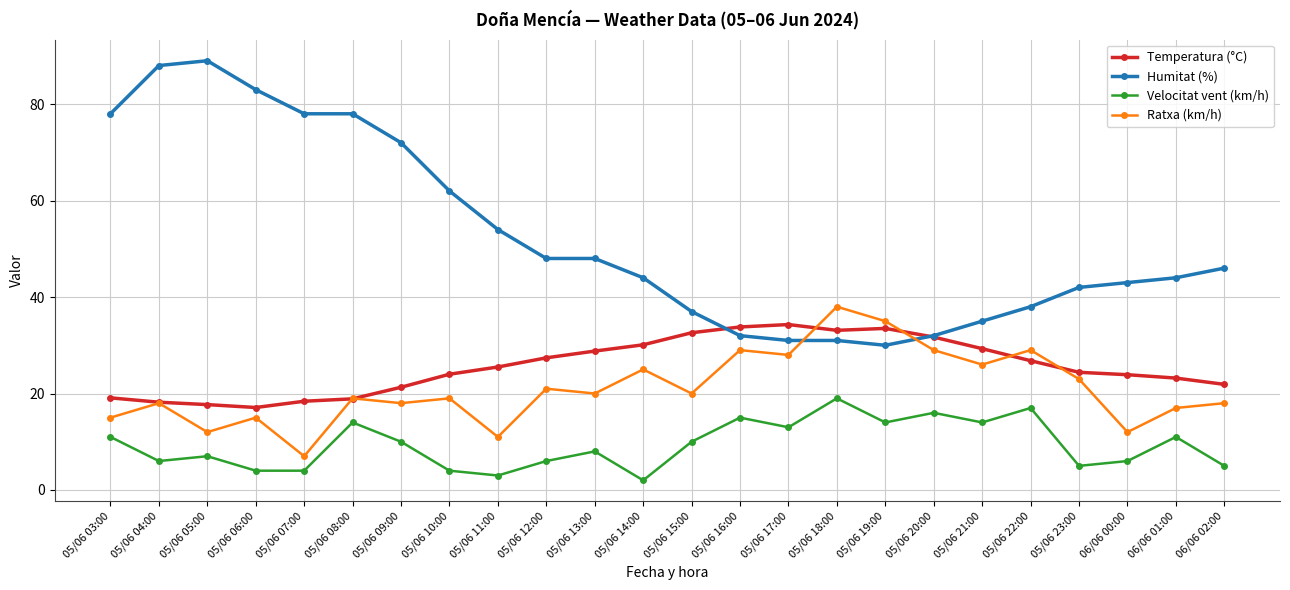

What is the sum of all Velocitat vent (km/h) values?

224.0